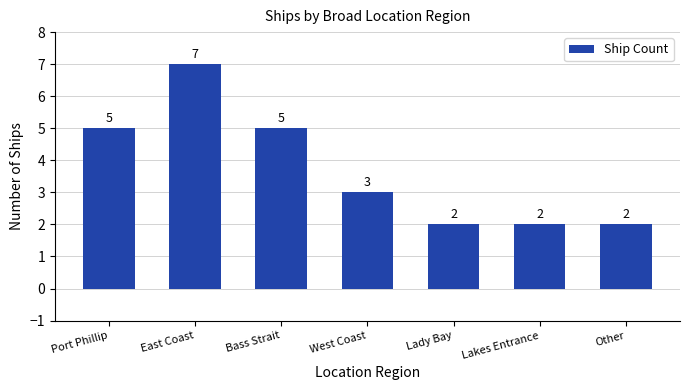

Between Lady Bay and West Coast, which is larger?

West Coast